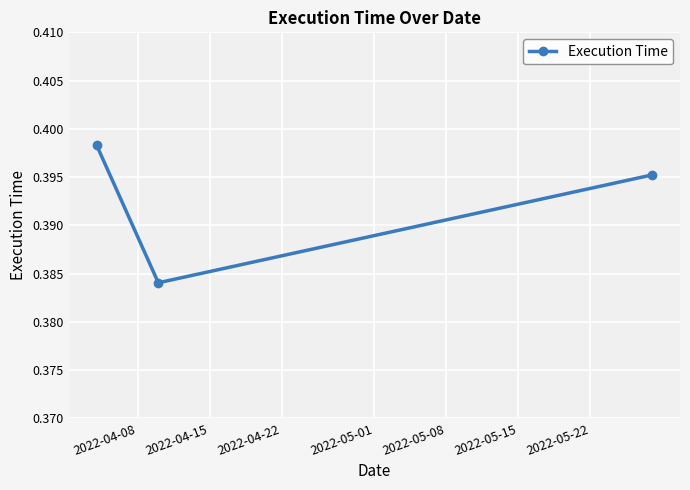

Count the values in the range 0 to 1.

3